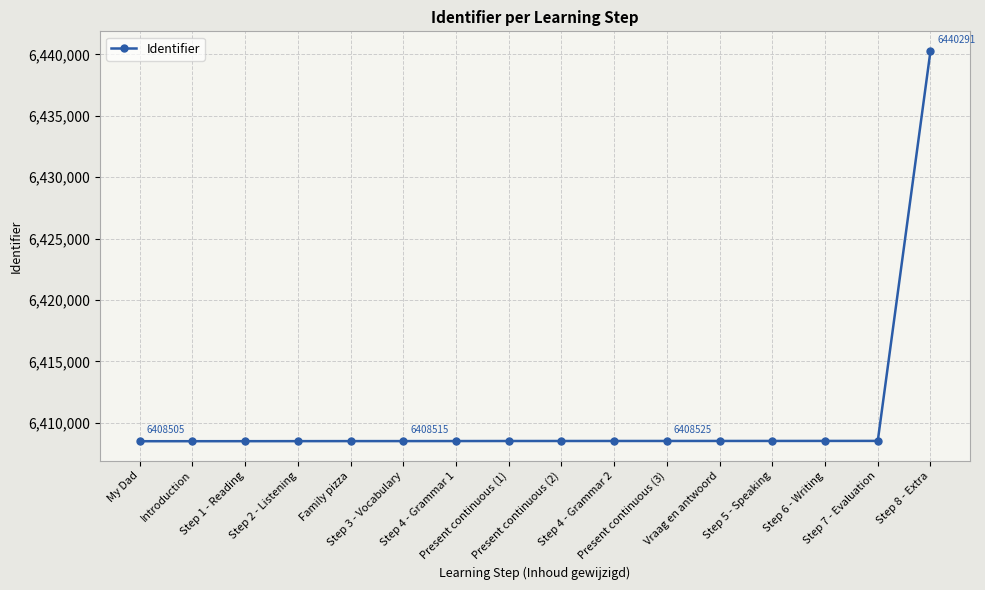

The chart shows a value of 9754879 at Step 7 - Evaluation. True or false?

False